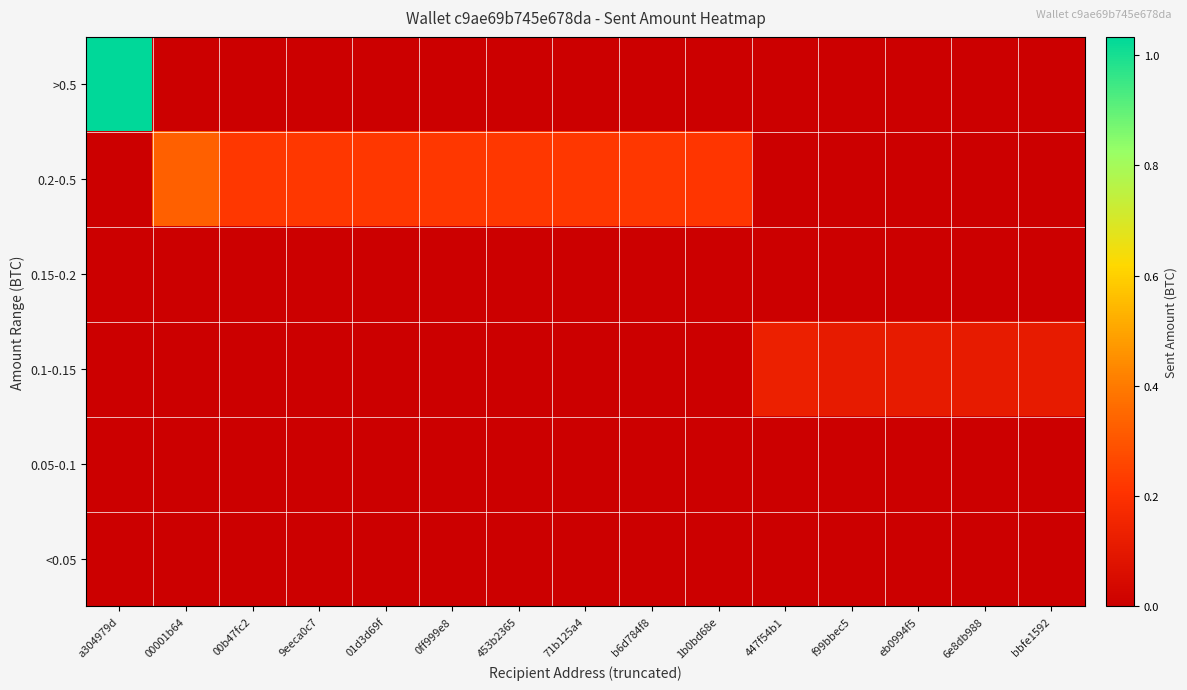

Reading left to right, what are all the values shown in this chart?

>0.5: a304979d=1.0	00001b64=0.0	00b47fc2=0.0	9eeca0c7=0.0	01d3d69f=0.0	0ff999e8=0.0	453b2365=0.0	71b125a4=0.0	b6d784f8=0.0	1b0bd68e=0.0	447f54b1=0.0	f99bbec5=0.0	eb0994f5=0.0	6e8db988=0.0	bbfe1592=0.0
0.2-0.5: a304979d=0.0	00001b64=0.3	00b47fc2=0.2	9eeca0c7=0.2	01d3d69f=0.2	0ff999e8=0.2	453b2365=0.2	71b125a4=0.2	b6d784f8=0.2	1b0bd68e=0.2	447f54b1=0.0	f99bbec5=0.0	eb0994f5=0.0	6e8db988=0.0	bbfe1592=0.0
0.15-0.2: a304979d=0.0	00001b64=0.0	00b47fc2=0.0	9eeca0c7=0.0	01d3d69f=0.0	0ff999e8=0.0	453b2365=0.0	71b125a4=0.0	b6d784f8=0.0	1b0bd68e=0.0	447f54b1=0.0	f99bbec5=0.0	eb0994f5=0.0	6e8db988=0.0	bbfe1592=0.0
0.1-0.15: a304979d=0.0	00001b64=0.0	00b47fc2=0.0	9eeca0c7=0.0	01d3d69f=0.0	0ff999e8=0.0	453b2365=0.0	71b125a4=0.0	b6d784f8=0.0	1b0bd68e=0.0	447f54b1=0.1	f99bbec5=0.1	eb0994f5=0.1	6e8db988=0.1	bbfe1592=0.1
0.05-0.1: a304979d=0.0	00001b64=0.0	00b47fc2=0.0	9eeca0c7=0.0	01d3d69f=0.0	0ff999e8=0.0	453b2365=0.0	71b125a4=0.0	b6d784f8=0.0	1b0bd68e=0.0	447f54b1=0.0	f99bbec5=0.0	eb0994f5=0.0	6e8db988=0.0	bbfe1592=0.0
<0.05: a304979d=0.0	00001b64=0.0	00b47fc2=0.0	9eeca0c7=0.0	01d3d69f=0.0	0ff999e8=0.0	453b2365=0.0	71b125a4=0.0	b6d784f8=0.0	1b0bd68e=0.0	447f54b1=0.0	f99bbec5=0.0	eb0994f5=0.0	6e8db988=0.0	bbfe1592=0.0